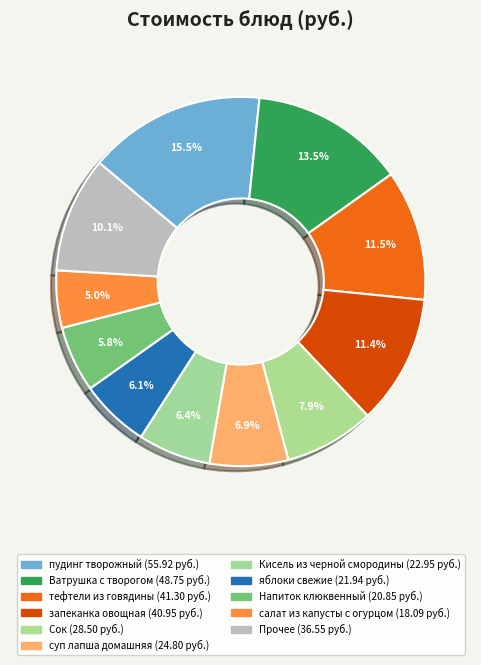

How many segments does this pie chart have?

11